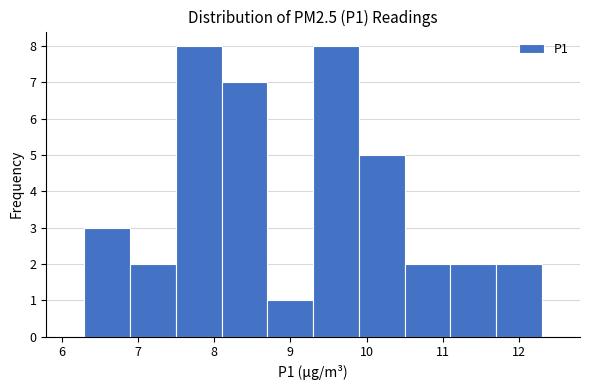

How tall is the bar that spans 11.1 to 11.7 on the x-axis? The values are not printed on the chart, so give them approximately, as read against the axis.

2